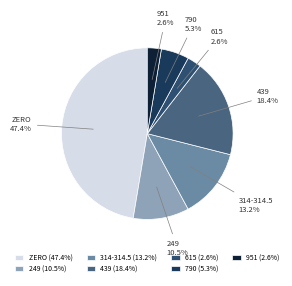

Is 615 the majority of the pie?

No